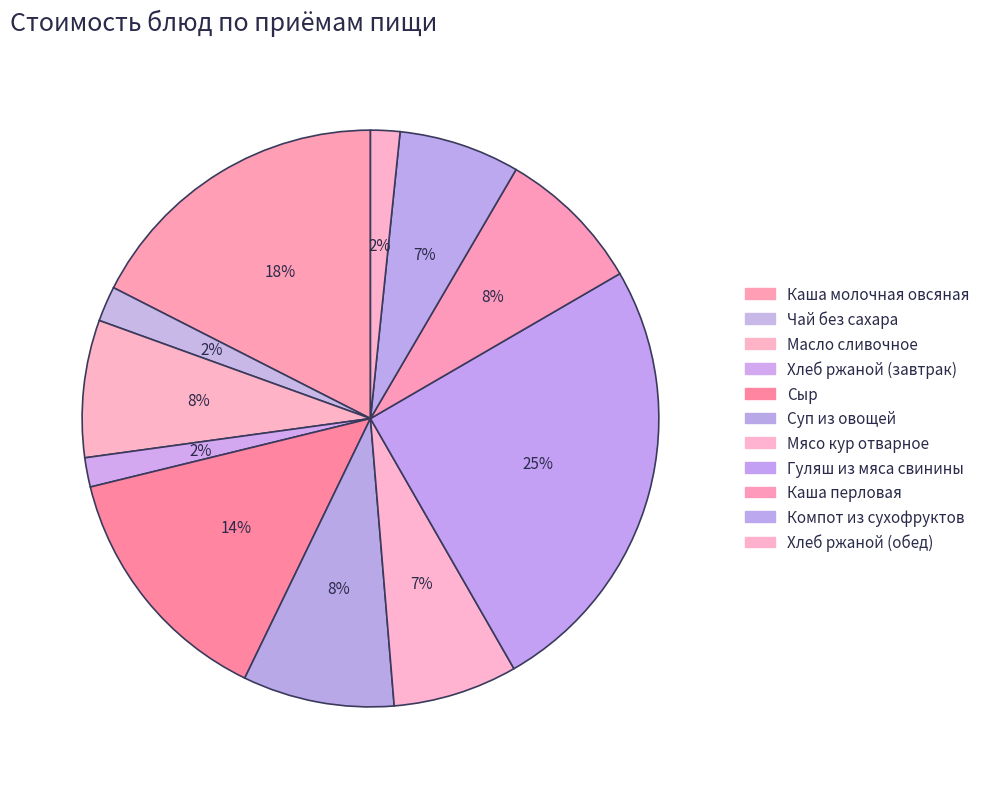

How many slices are in this pie chart?

11